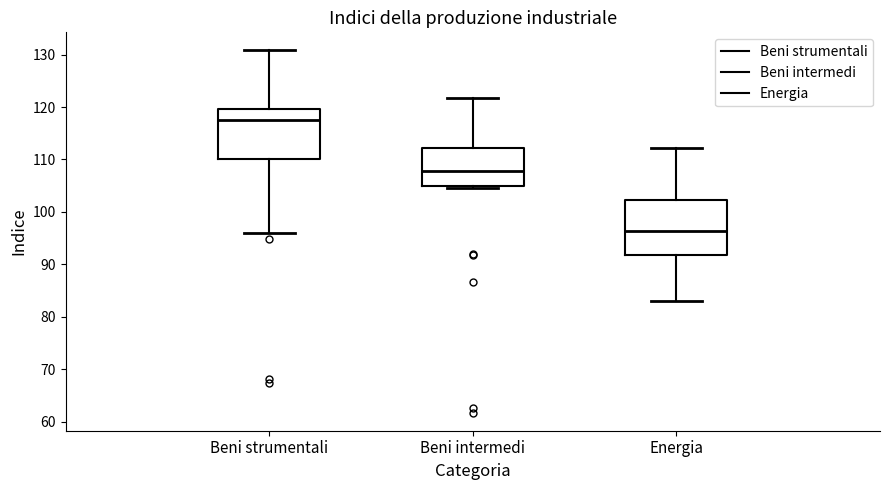

Reading left to right, transcribe this box plot: for each box, give where its median line is, the range the box spans, and where its two whiskers end, as read against the y-axis. The values are not printed on the chart, so give them approximately, as read against the axis.

Beni strumentali: median 118, box 110 to 120, whiskers 96 to 131
Beni intermedi: median 108, box 105 to 112, whiskers 105 (just below the box's lower edge) to 122
Energia: median 96, box 92 to 102, whiskers 83 to 112